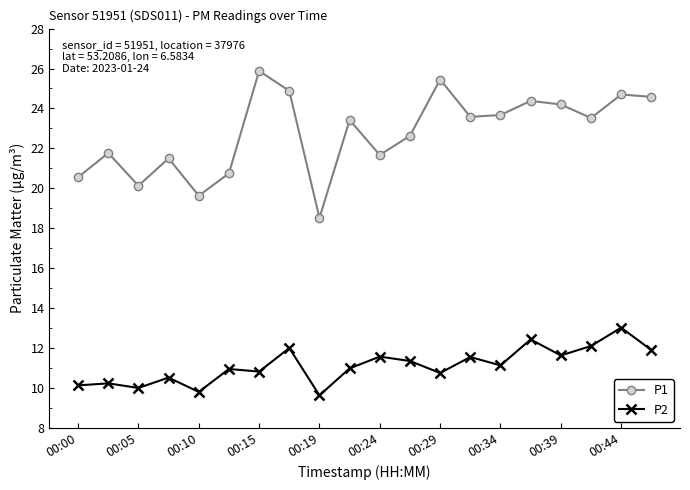

What is the value of the P1 point at the 15th from the left?

23.7